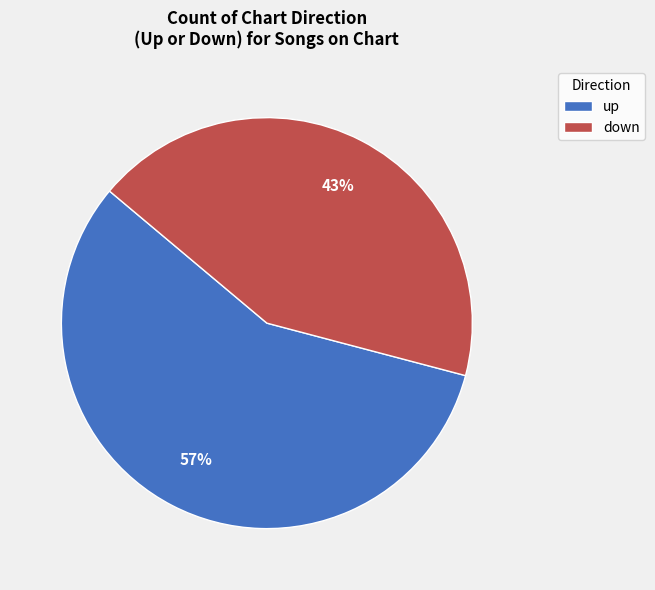

True or false: down accounts for 31% of the total.

False